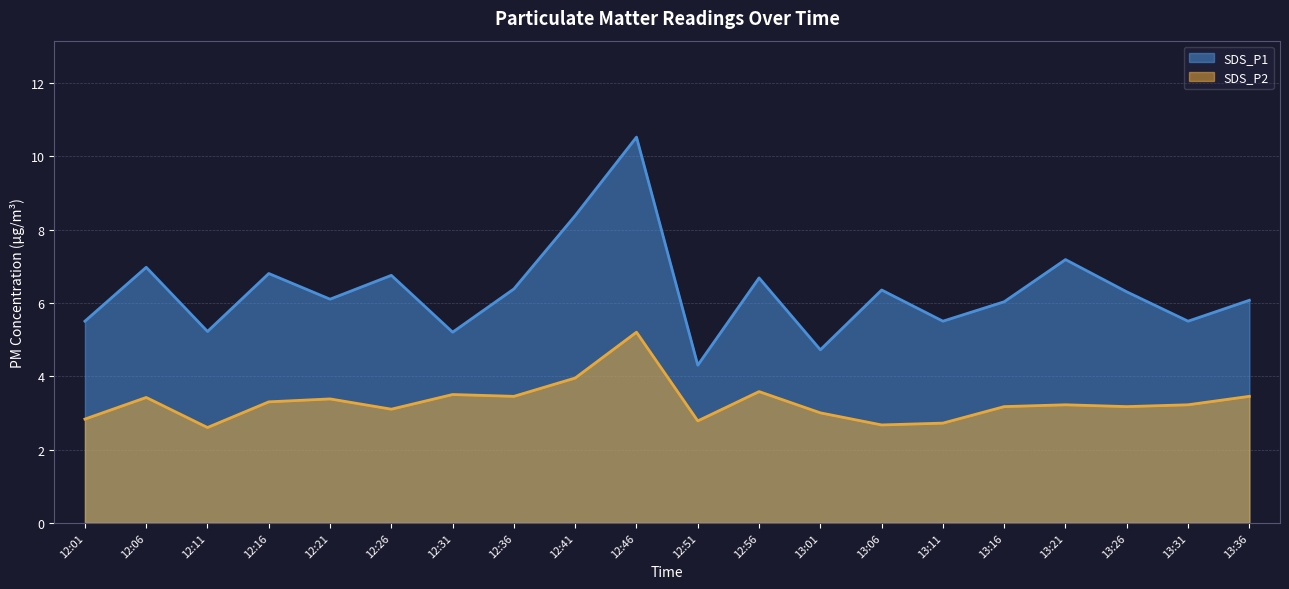

True or false: SDS_P1 and SDS_P2 intersect in this chart.

False